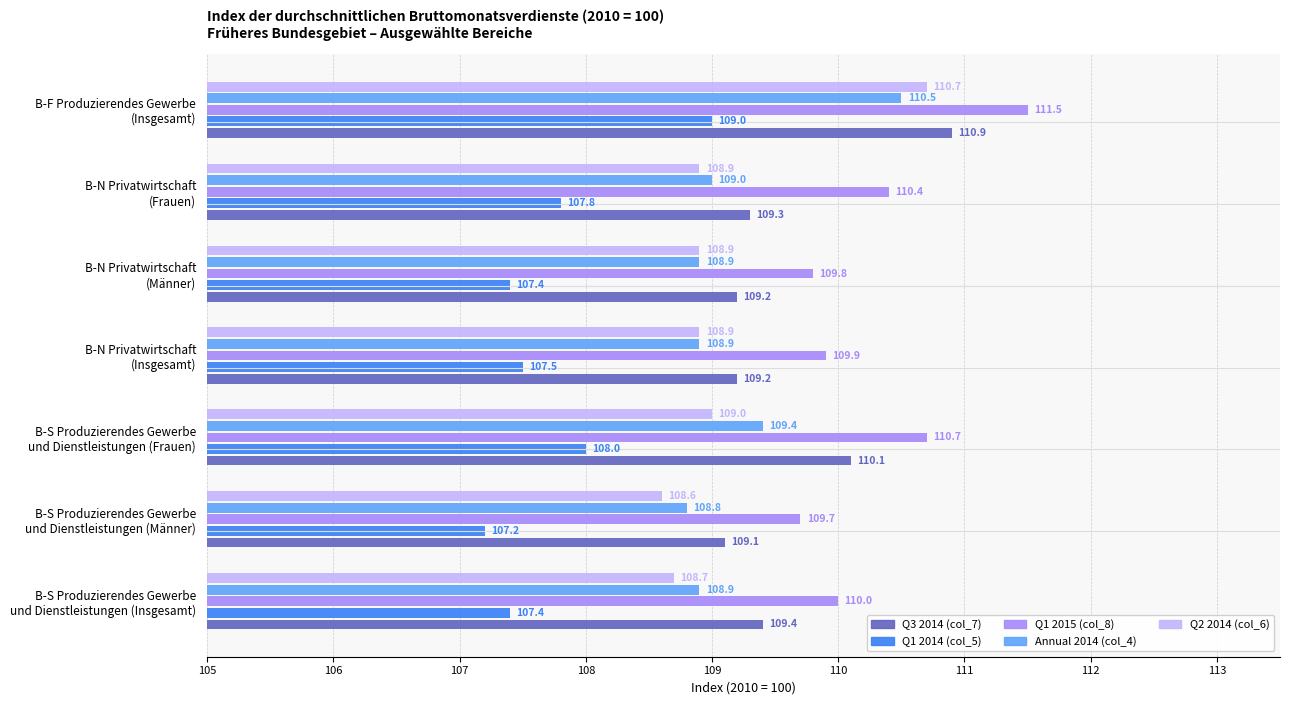

The Q1 2014 (col_5) series shows 107.5 at B-N Privatwirtschaft
(Insgesamt). True or false?

True